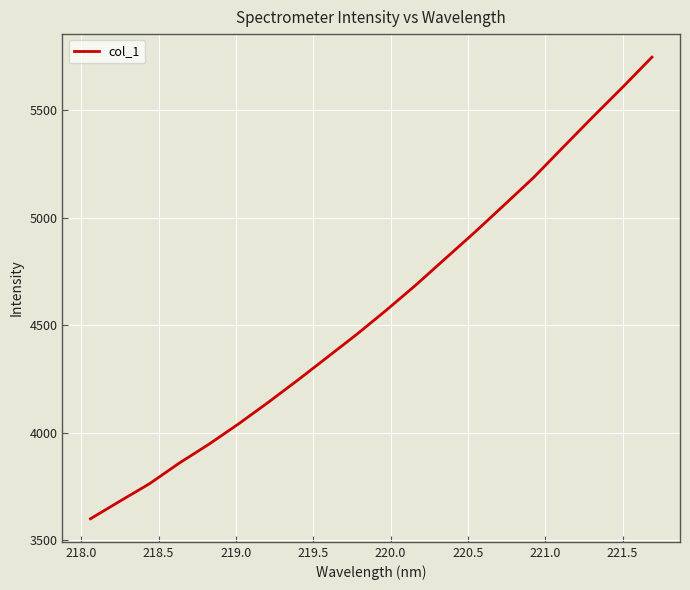

How many values are below 4569?

10